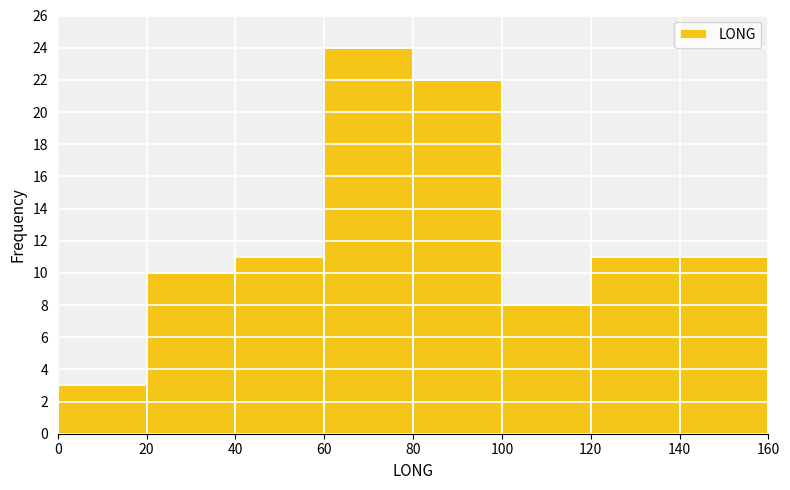

Over which range of the x-axis is the bar tallest?

60 to 80